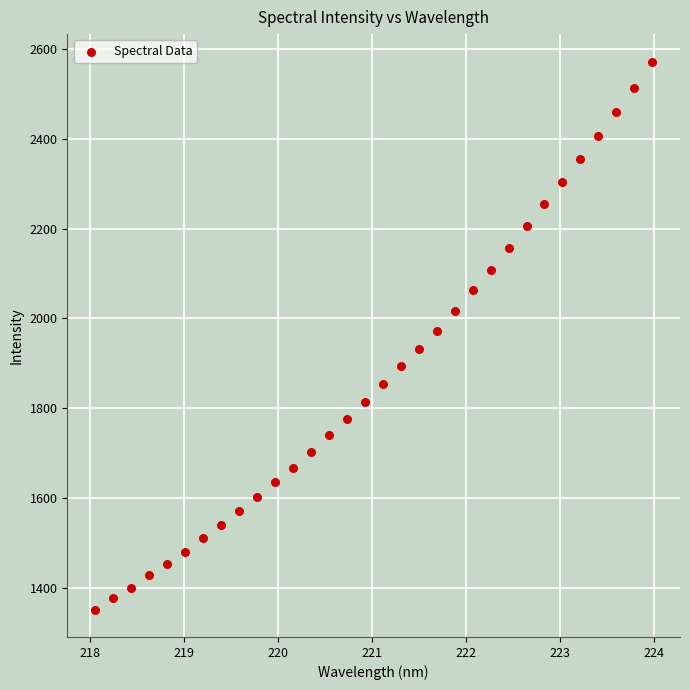

What is the range of X values (max minus min)?

5.9